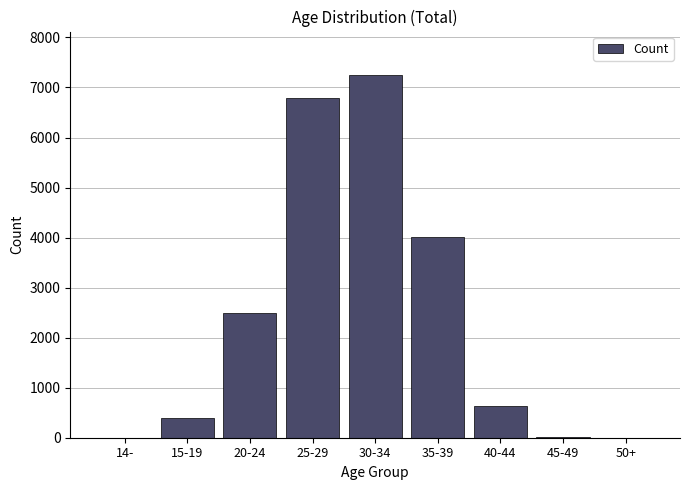

What is the maximum value shown in the chart?

7248